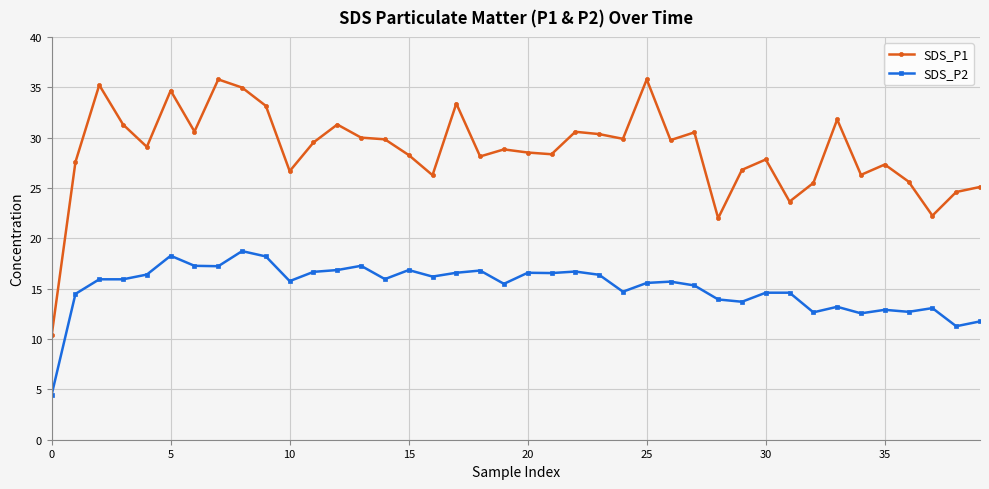

True or false: SDS_P1 has more than 1 interior local peaks.

True